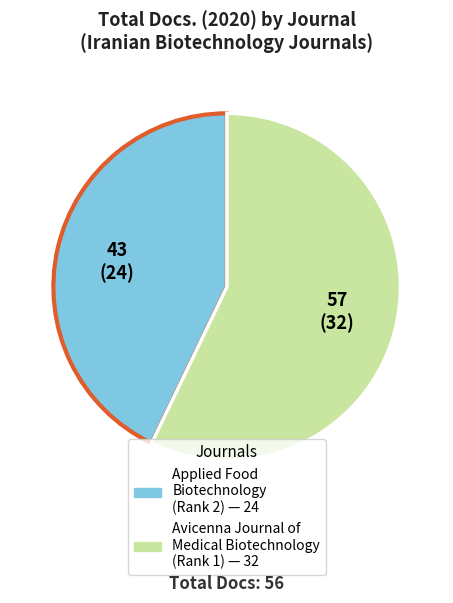

Which slice represents more than half of the pie?

Avicenna Journal of Medical Biotechnology (Rank 1)